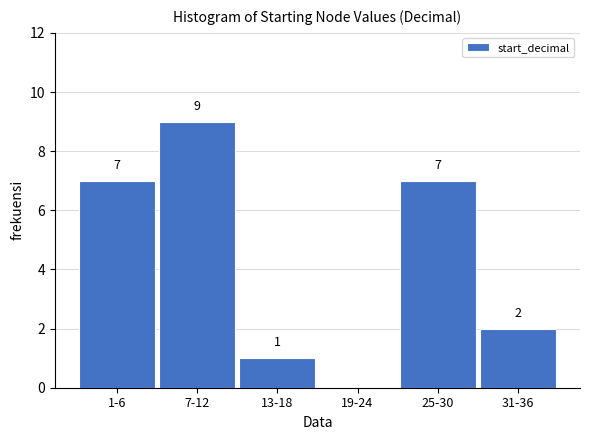

Reading left to right, extract all data points from this chart.

1-6=7	7-12=9	13-18=1	19-24=0	25-30=7	31-36=2